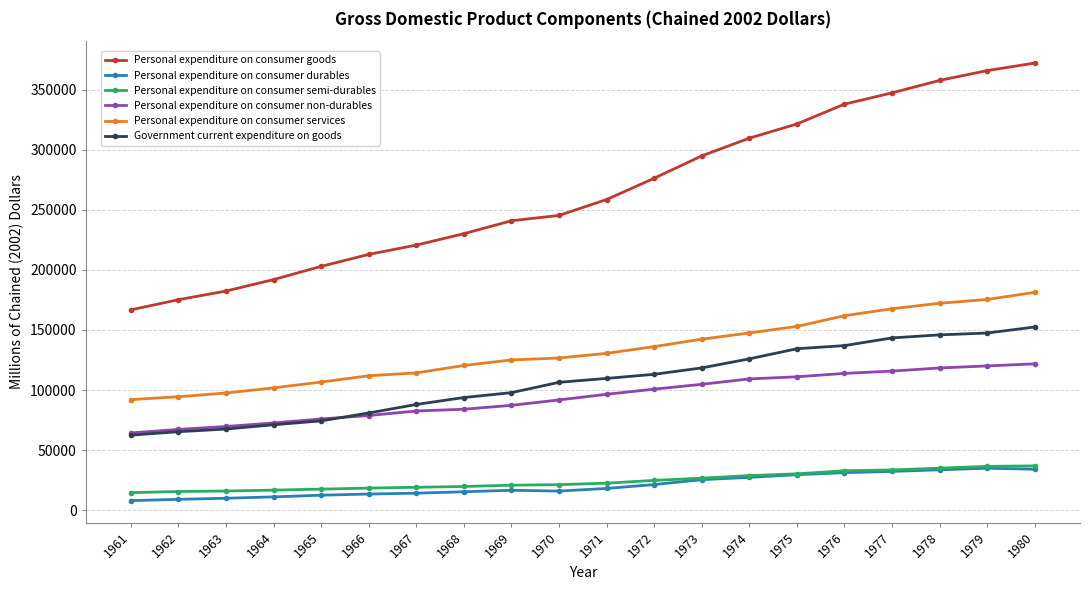

What is the average value of the Government current expenditure on goods series?

106765